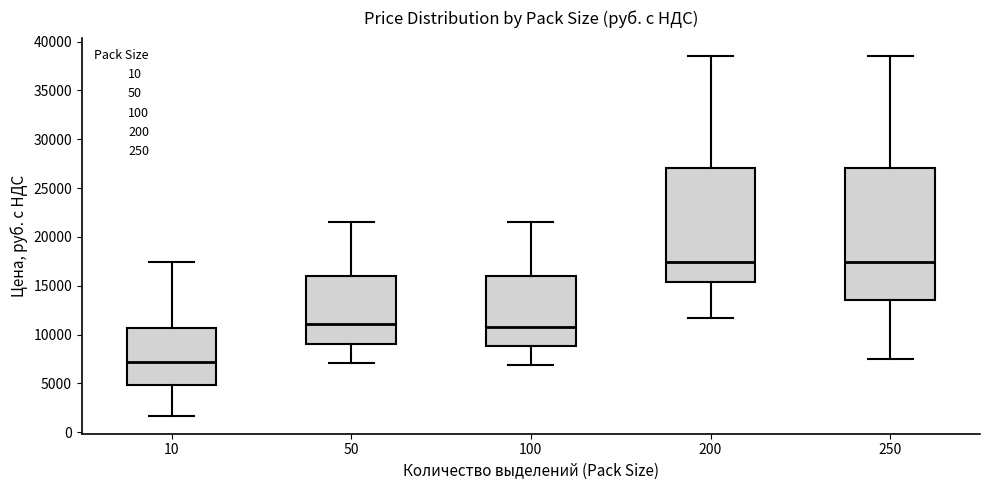

Where is the lower edge of the box at x = 100 on the y-axis? The values are not printed on the chart, so give them approximately, as read against the axis.

9000